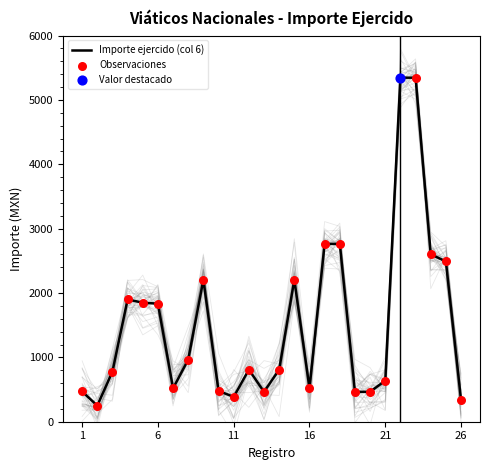

What is the lowest value of the Importe ejercido (col 6) series?

250